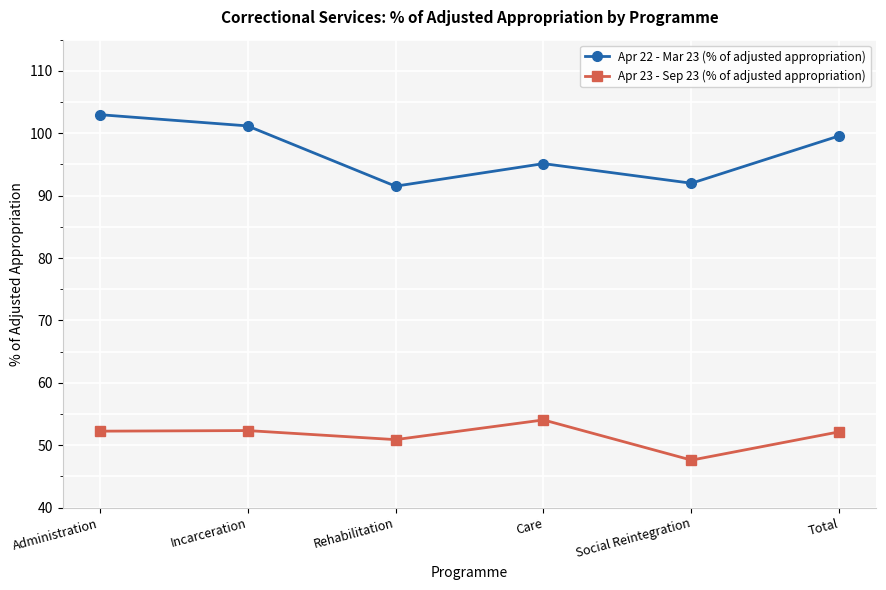

True or false: Apr 23 - Sep 23 (% of adjusted appropriation) and Apr 22 - Mar 23 (% of adjusted appropriation) intersect in this chart.

False